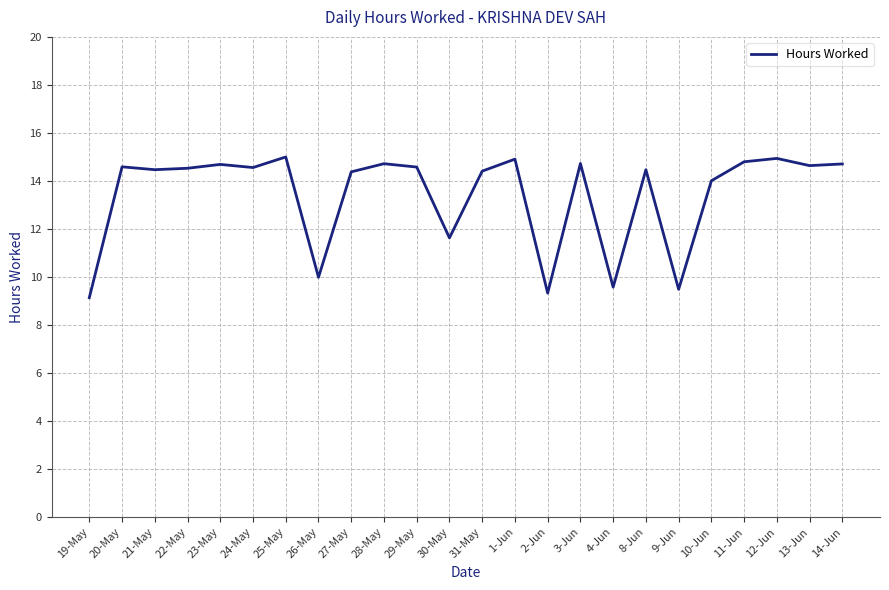

Read the value at 21-May.

14.5